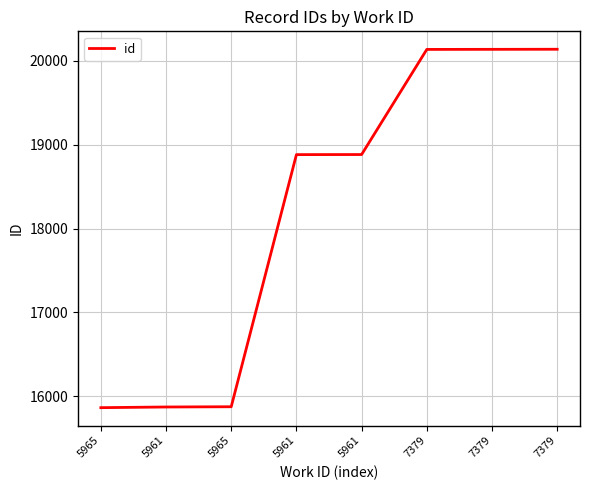

How many lines are shown in the chart?

1